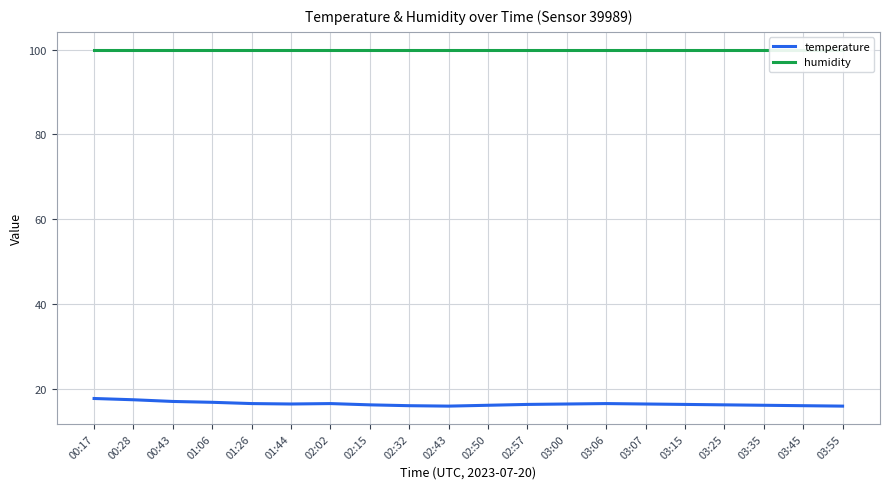

What position from the left is 03:55?

20